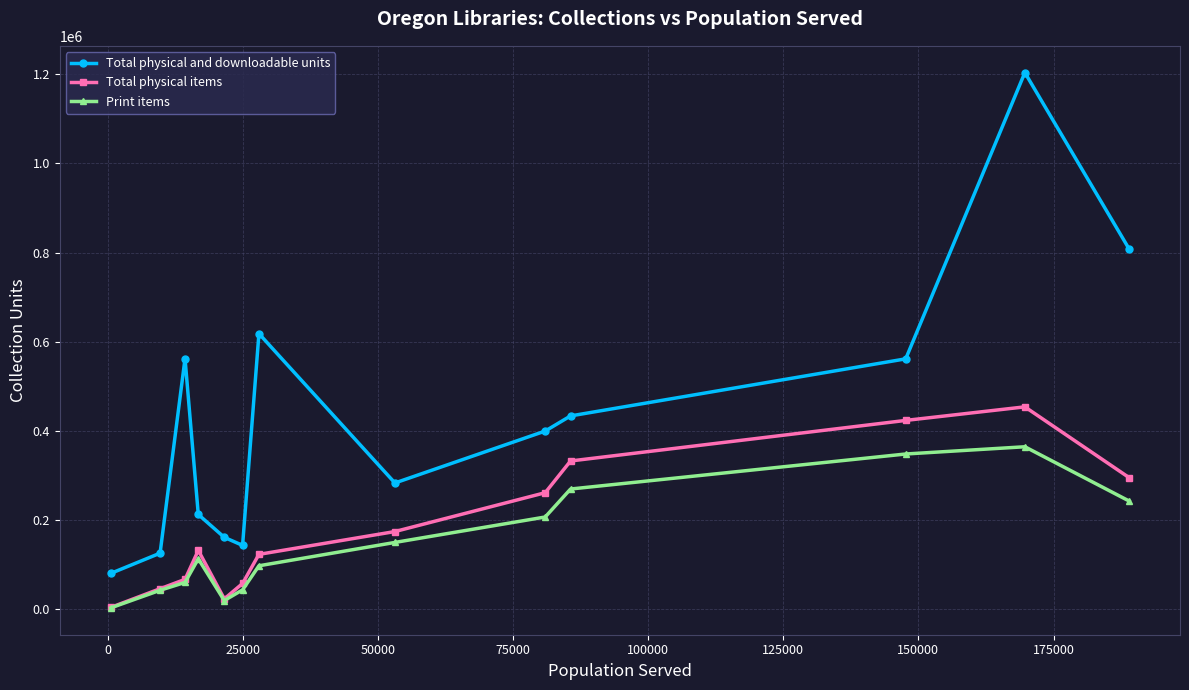

What is the highest value of the Total physical and downloadable units series?

1203219